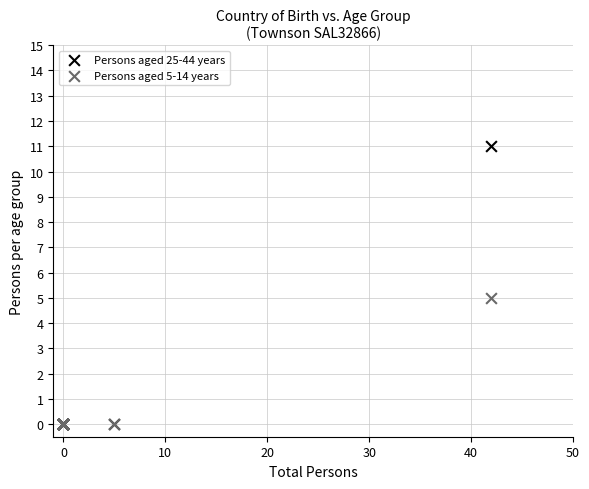

Which series has the largest Y range (max minus min)?

Persons aged 25-44 years